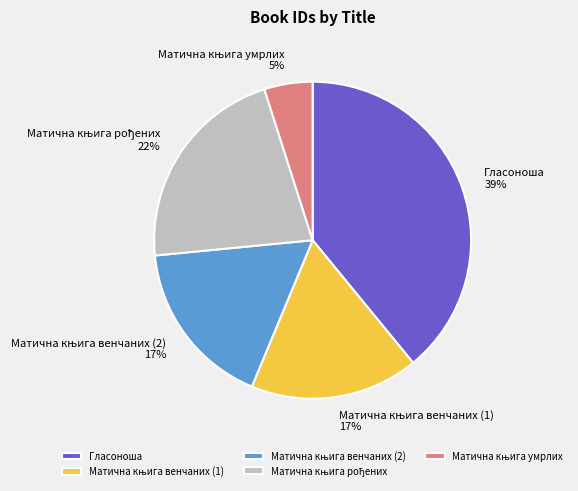

Count the number of slices in the pie.

5